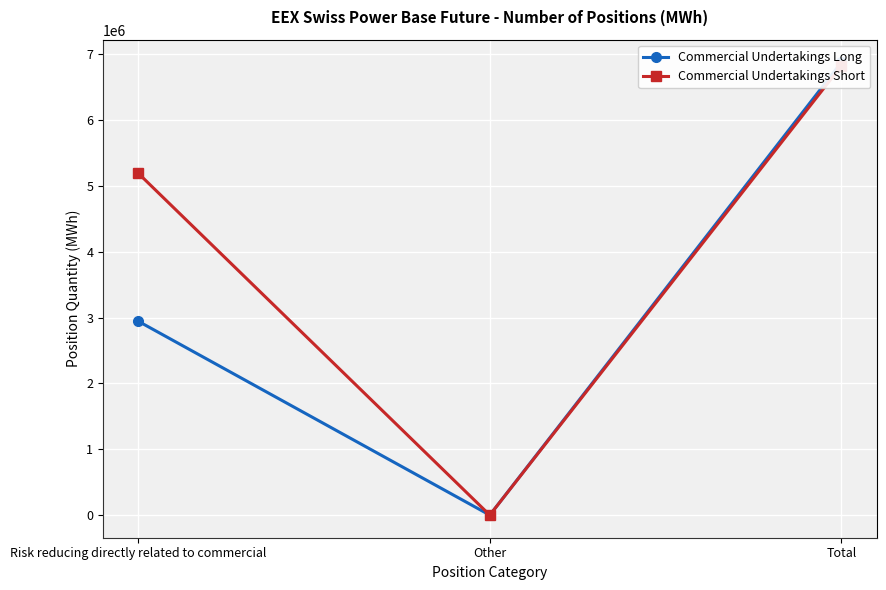

Rank the series by their maximum value, from highest to lowest.

Commercial Undertakings Long, Commercial Undertakings Short